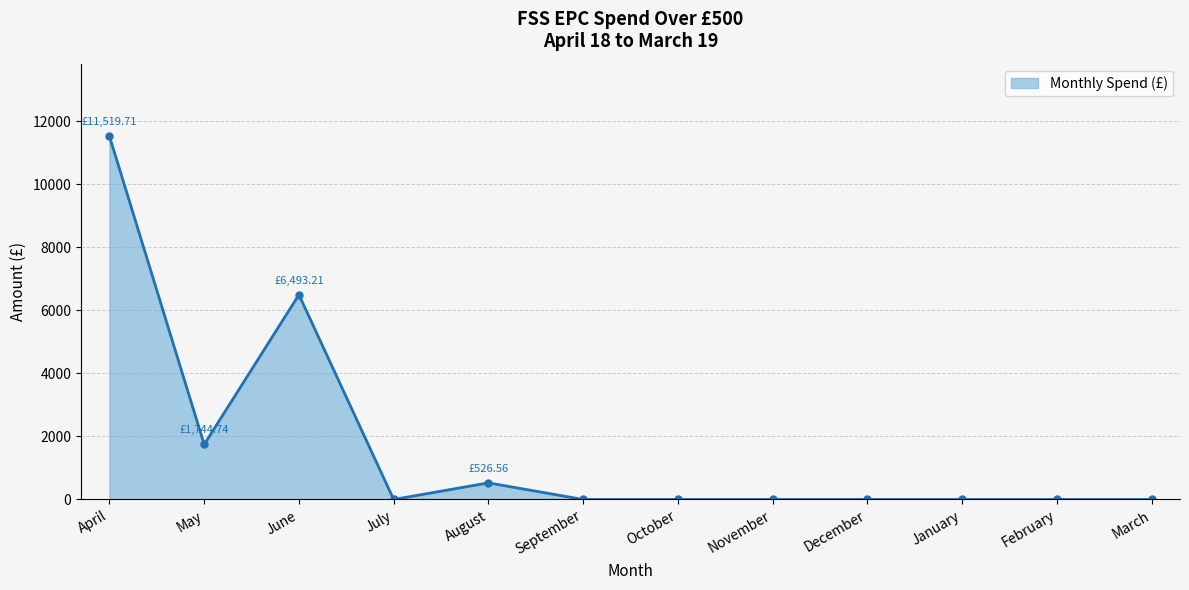

Reading right to left, list all the values displayed in this chart.

March=0.0	February=0.0	January=0.0	December=0.0	November=0.0	October=0.0	September=0.0	August=526.6	July=0.0	June=6493.2	May=1744.7	April=11519.7